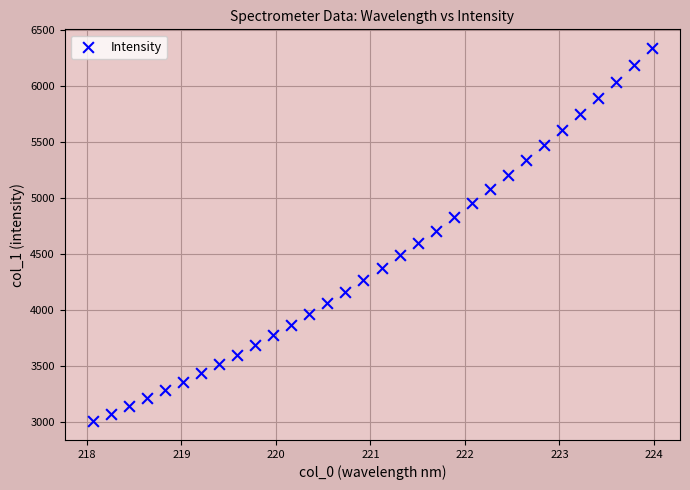

What is the range of Y values (max minus min)?

3331.7